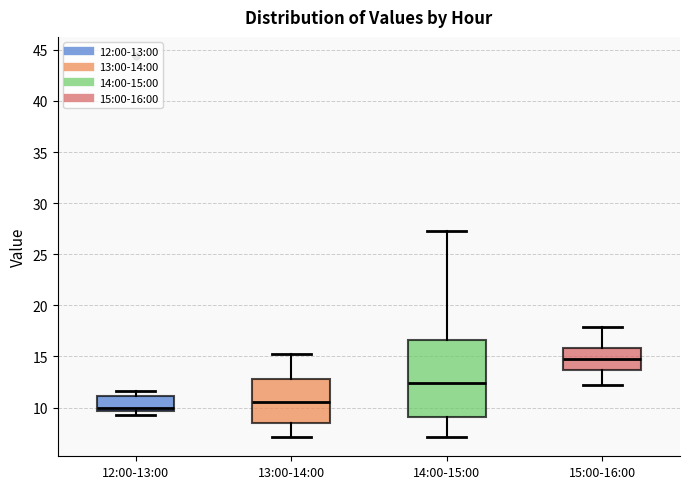

Which box has the highest median line?

15:00-16:00